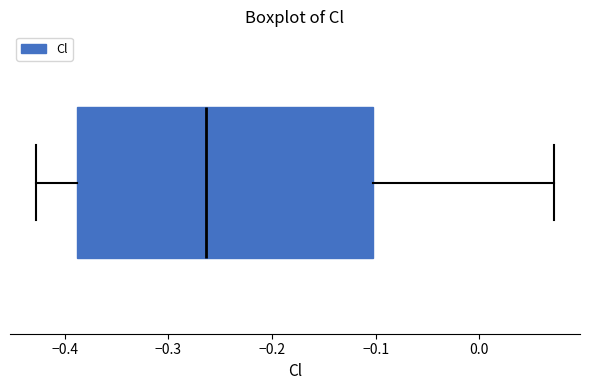

Read this box plot against the x-axis: the position of the median line, the range covered by the box, and the ends of both whiskers. The values are not printed on the chart, so give them approximately, as read against the axis.

median -0.26, box -0.39 to -0.10, whiskers -0.43 to 0.07